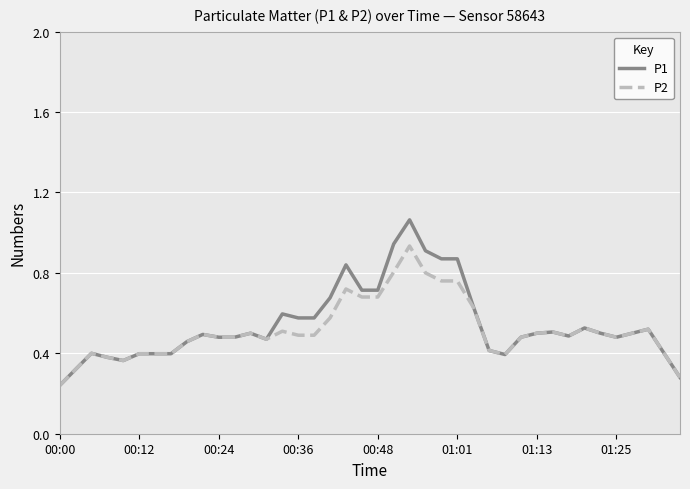

Which series has the largest range (max minus min)?

P1